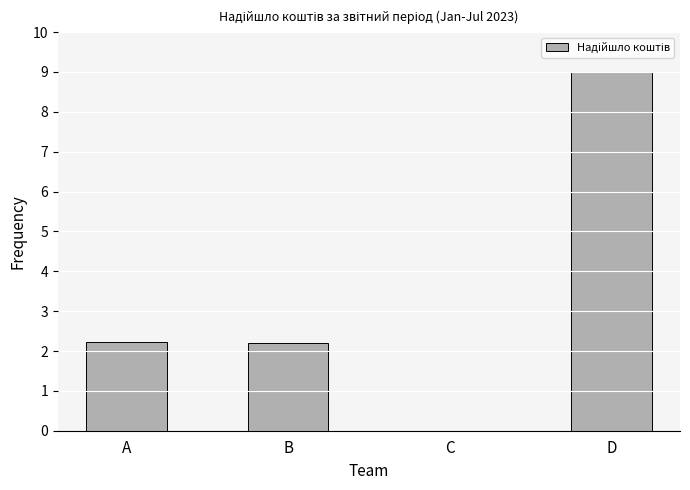

What is the ratio of the value at A to the value at D?

0.2